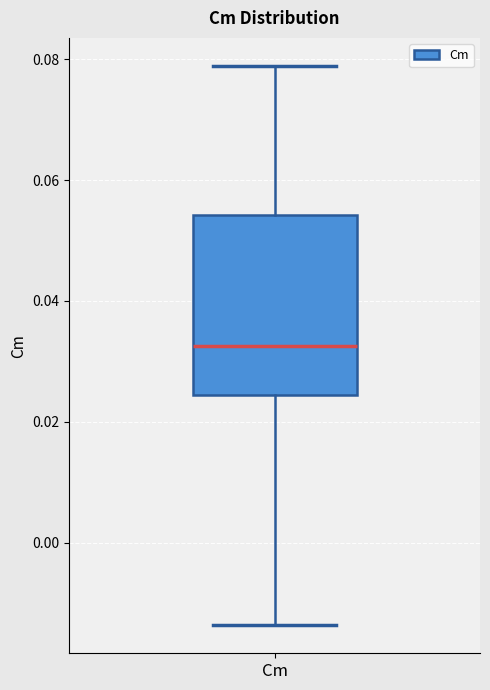

Read this box plot against the y-axis: the position of the median line, the range covered by the box, and the ends of both whiskers. The values are not printed on the chart, so give them approximately, as read against the axis.

median 0.032, box 0.024 to 0.054, whiskers -0.014 to 0.078